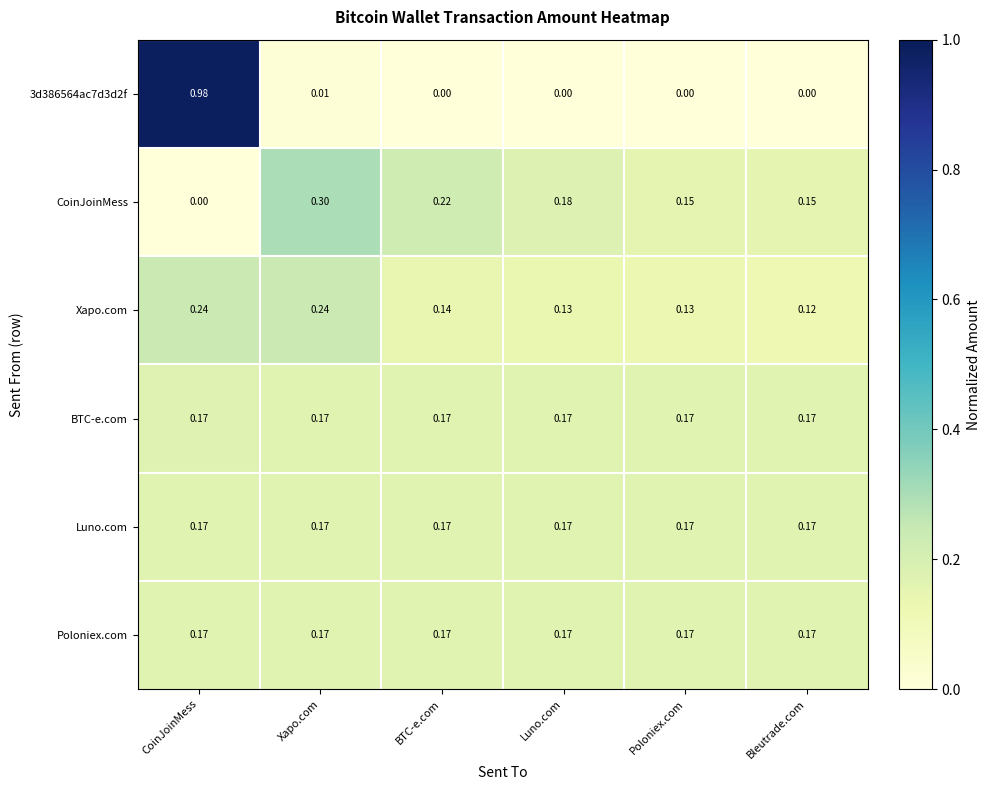

How many categories are shown in the chart?

6